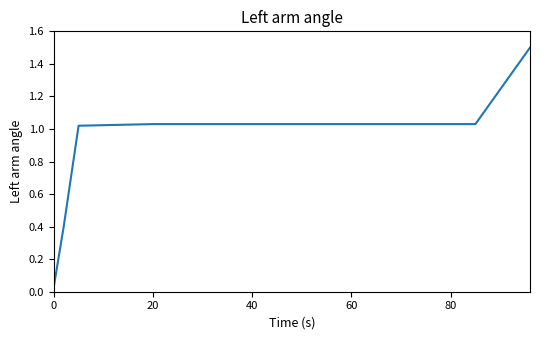

Does the chart display data point markers on the line(s)?

No